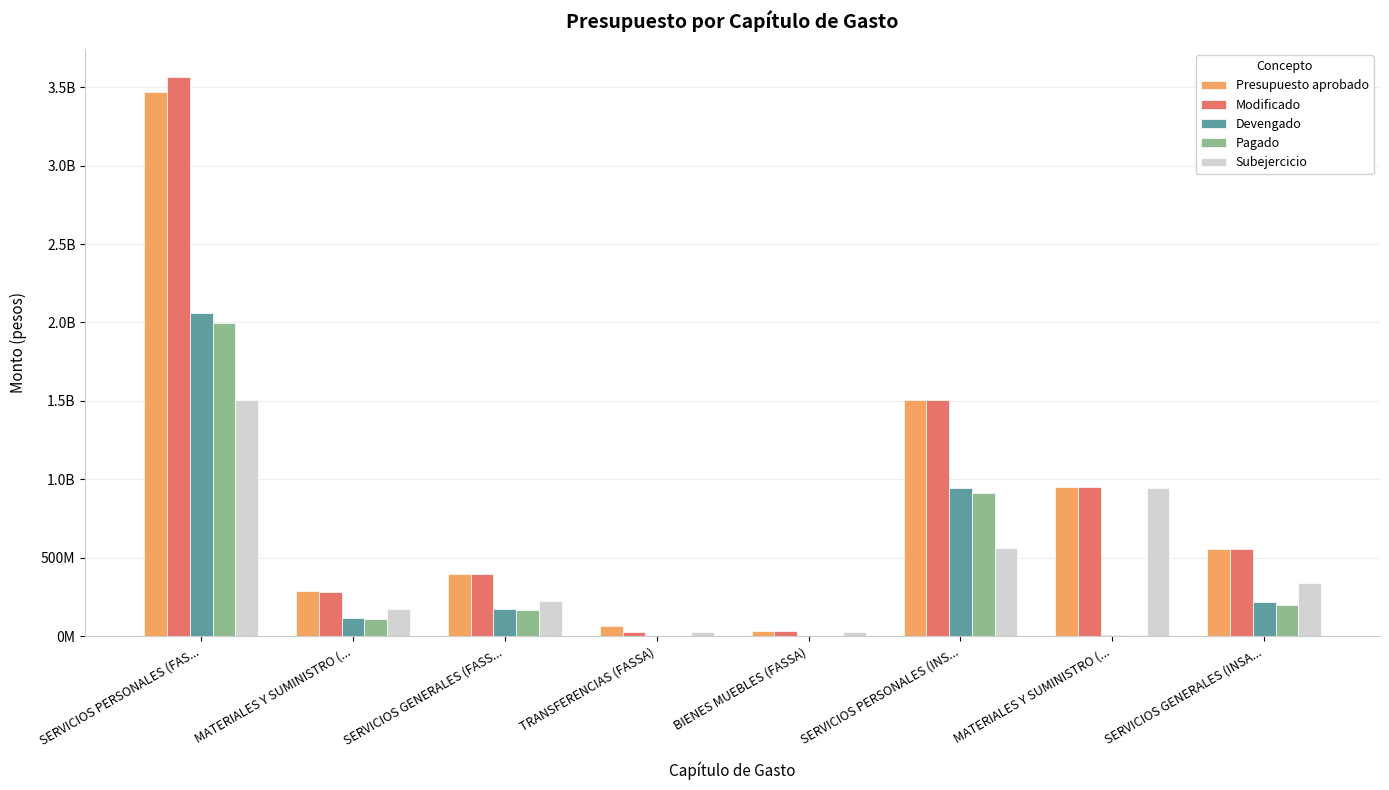

Which series has the widest spread of values?

Modificado